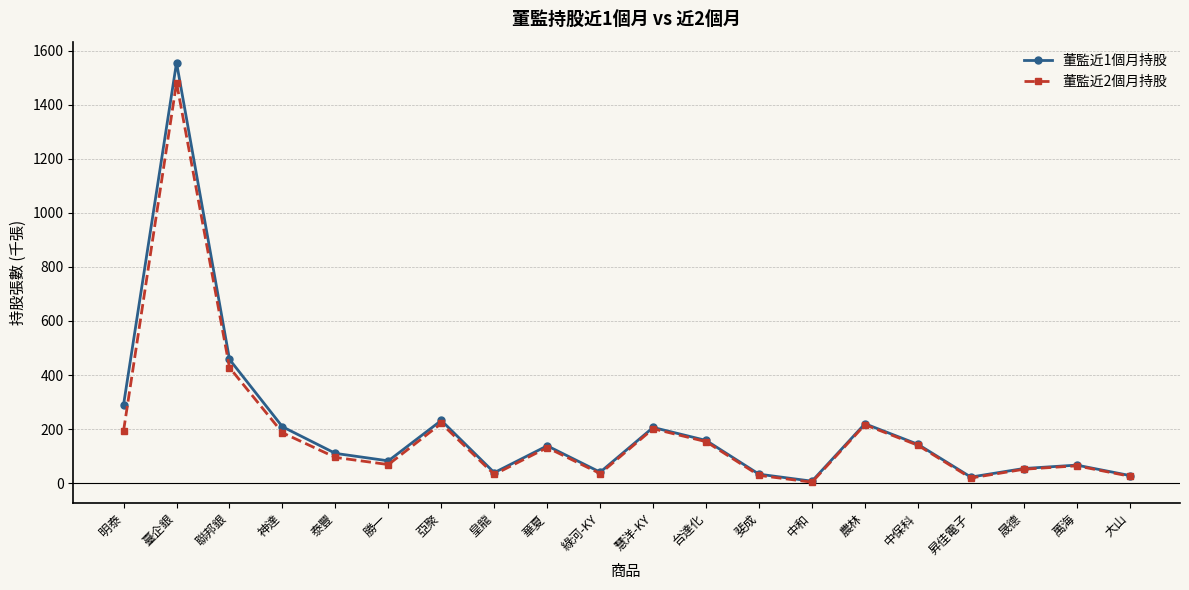

At which label does 董監近2個月持股 first exceed 131?

明泰